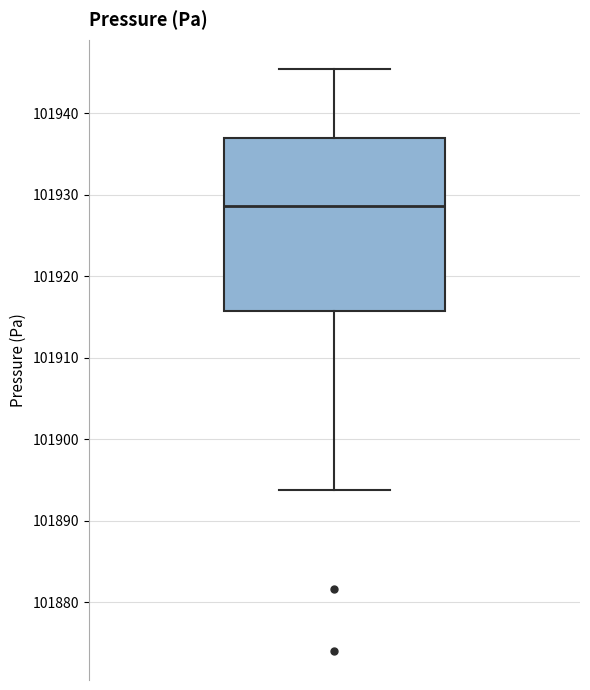

Where does the median line of the box sit on the y-axis? The values are not printed on the chart, so give them approximately, as read against the axis.

101929